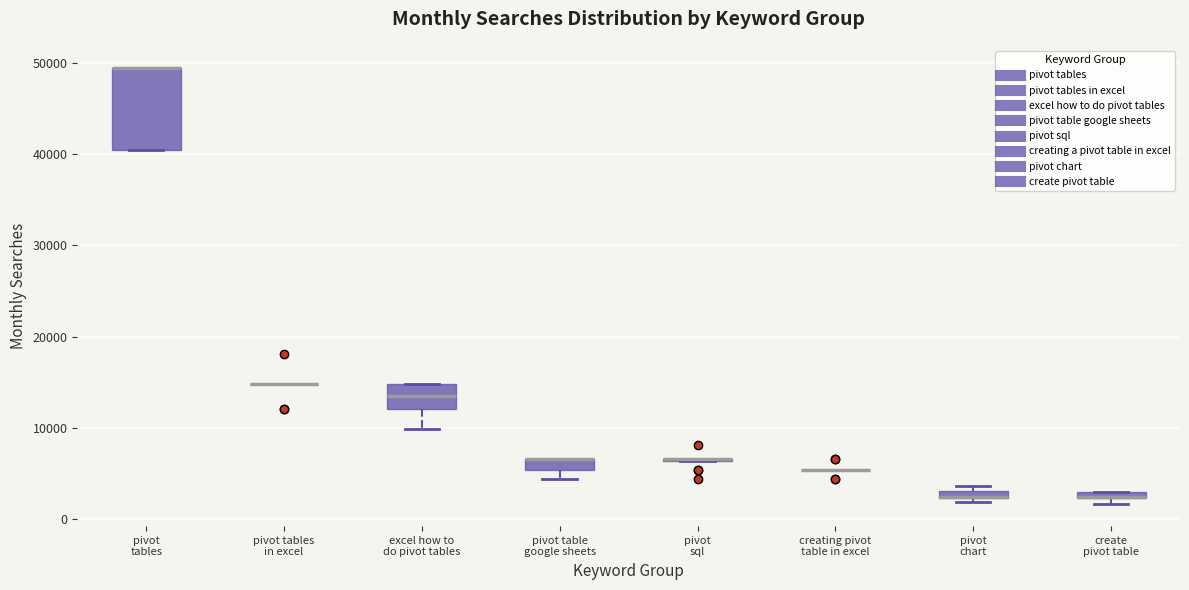

Which box is the tallest, from its lower edge to its upper edge?

pivot tables